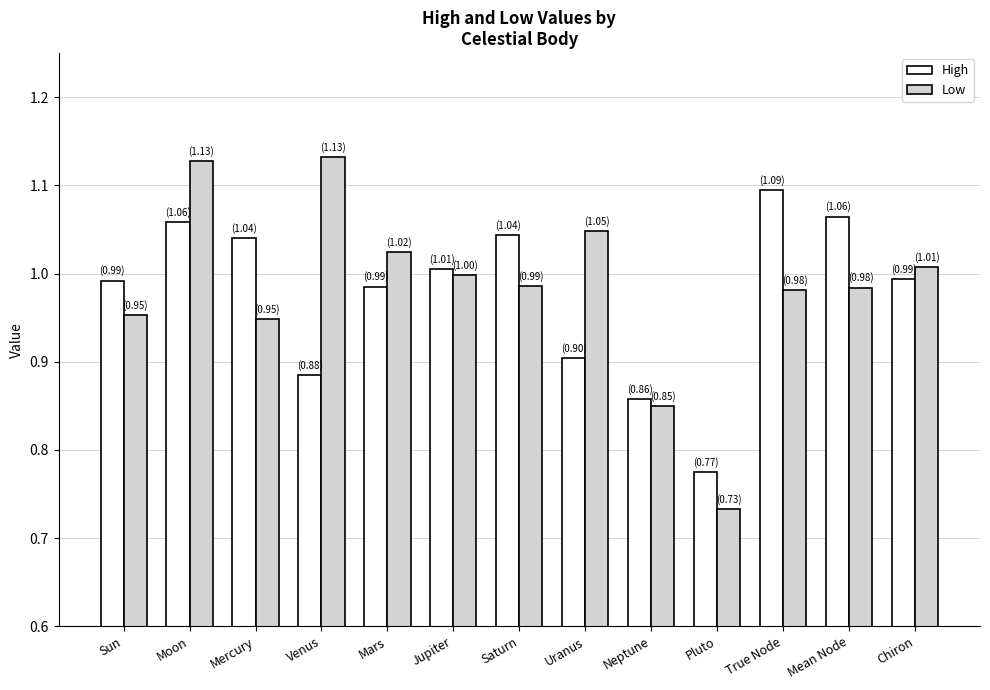

Rank the series by their maximum value, from highest to lowest.

Low, High